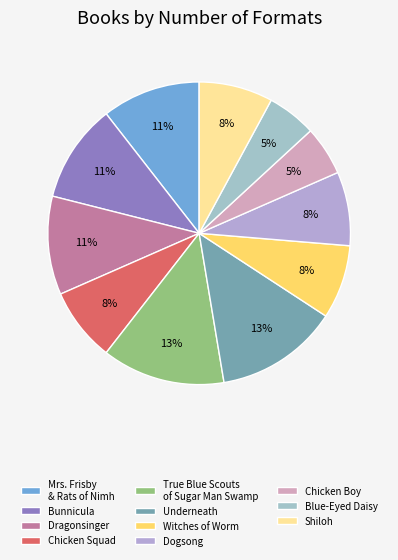

How many slices are in this pie chart?

11